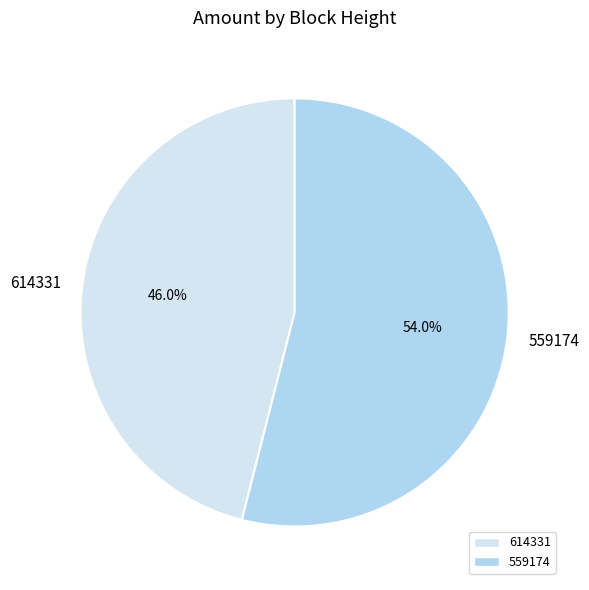

What is the largest slice in the pie chart?

559174